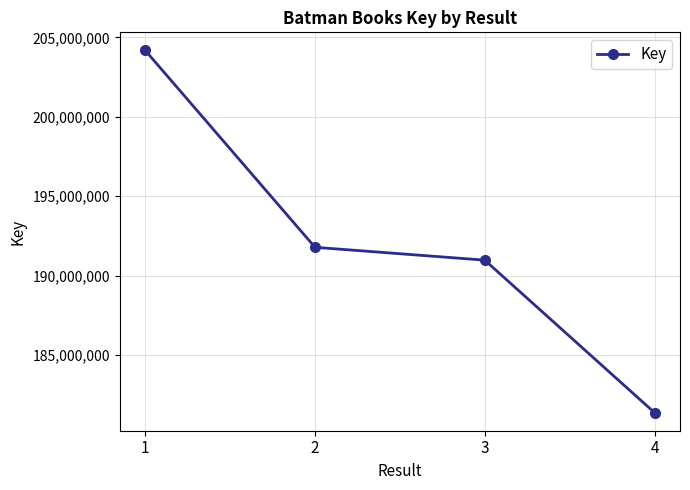

Which has a higher value, 2 or 1?

1